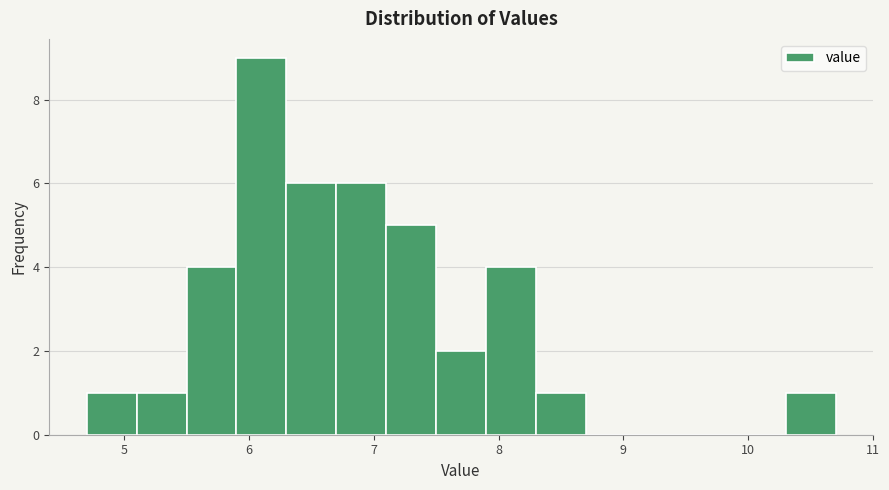

What is the height of the bar covering 7.9 to 8.3 on the x-axis? The values are not printed on the chart, so give them approximately, as read against the axis.

4